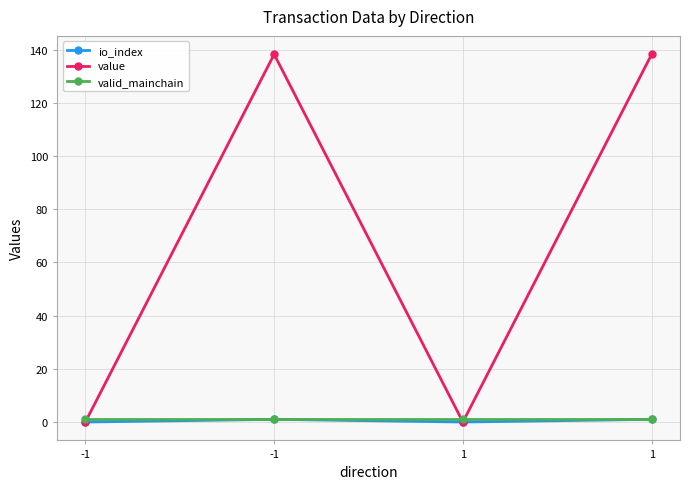

What are all the series names shown in the legend?

io_index, value, valid_mainchain